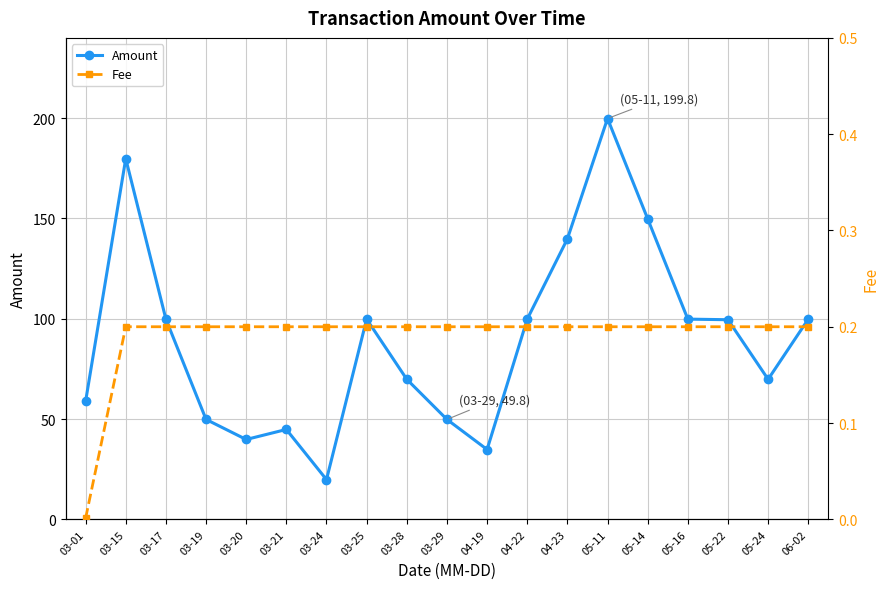

The Fee series shows 0.2 at 05-14. True or false?

True